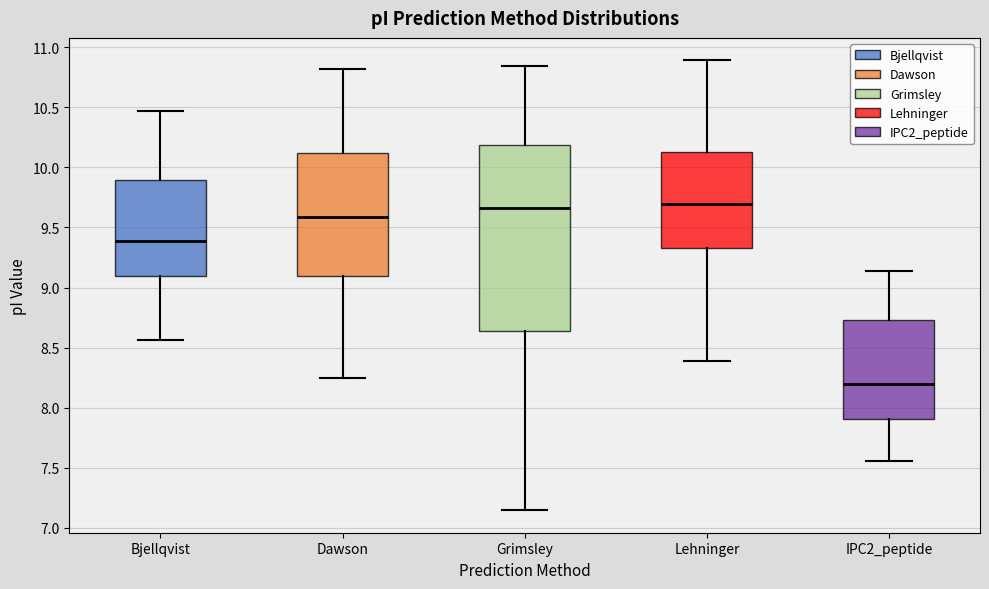

Reading left to right, transcribe this box plot: for each box, give where its median line is, the range the box spans, and where its two whiskers end, as read against the y-axis. The values are not printed on the chart, so give them approximately, as read against the axis.

Bjellqvist: median 9.40, box 9.10 to 9.90, whiskers 8.55 to 10.45
Dawson: median 9.60, box 9.10 to 10.10, whiskers 8.25 to 10.80
Grimsley: median 9.65, box 8.65 to 10.20, whiskers 7.15 to 10.85
Lehninger: median 9.70, box 9.35 to 10.15, whiskers 8.40 to 10.90
IPC2_peptide: median 8.20, box 7.90 to 8.75, whiskers 7.55 to 9.15